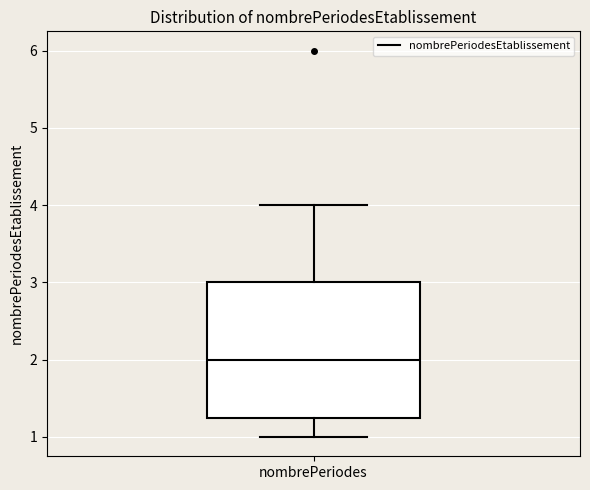

Read this box plot against the y-axis: the position of the median line, the range covered by the box, and the ends of both whiskers. The values are not printed on the chart, so give them approximately, as read against the axis.

median 2.0, box 1.3 to 3.0, whiskers 1.0 to 4.0